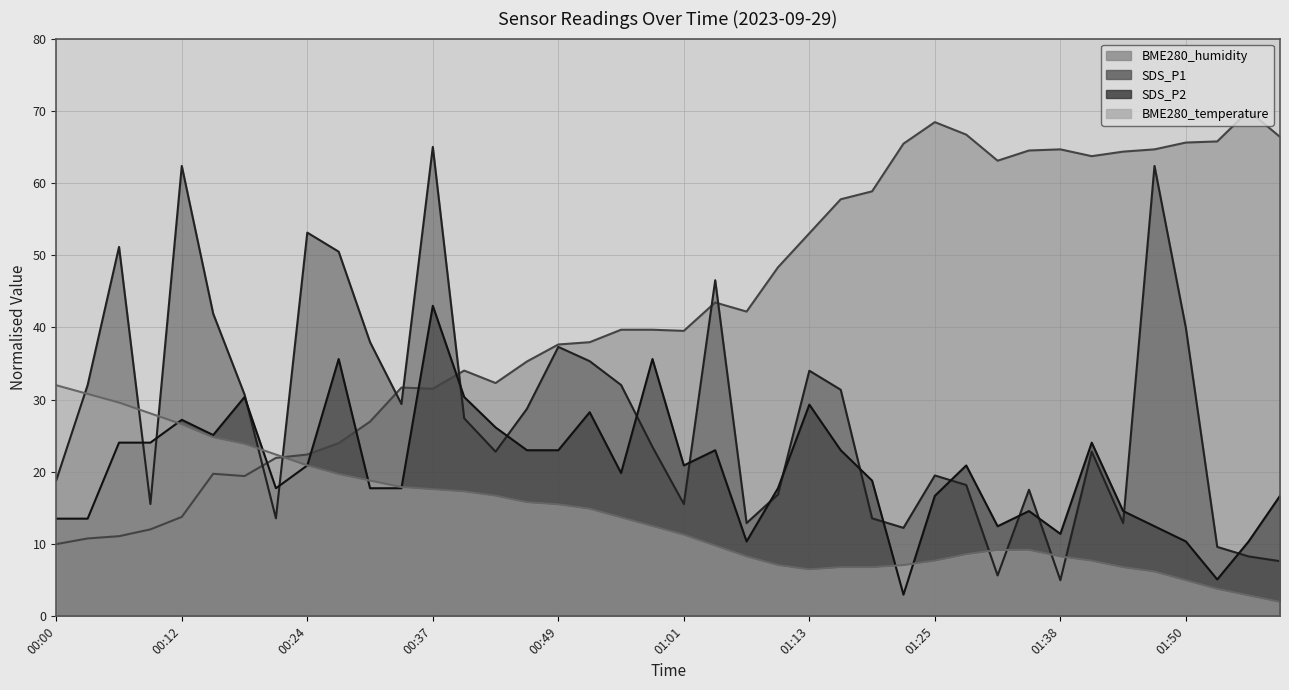

Where is the first local maximum for SDS_P2?

00:12